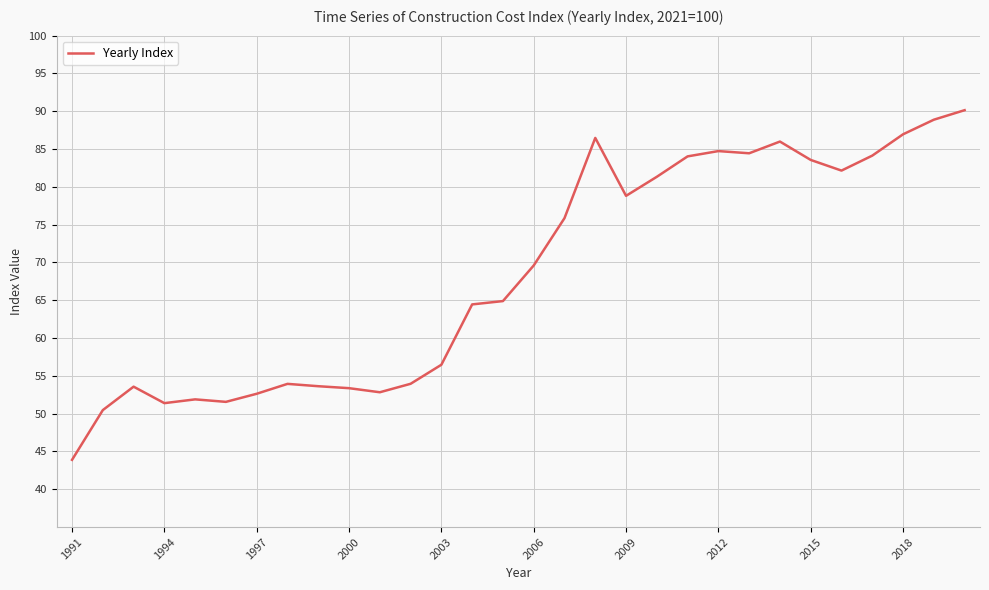

What is the smallest value displayed?

43.9